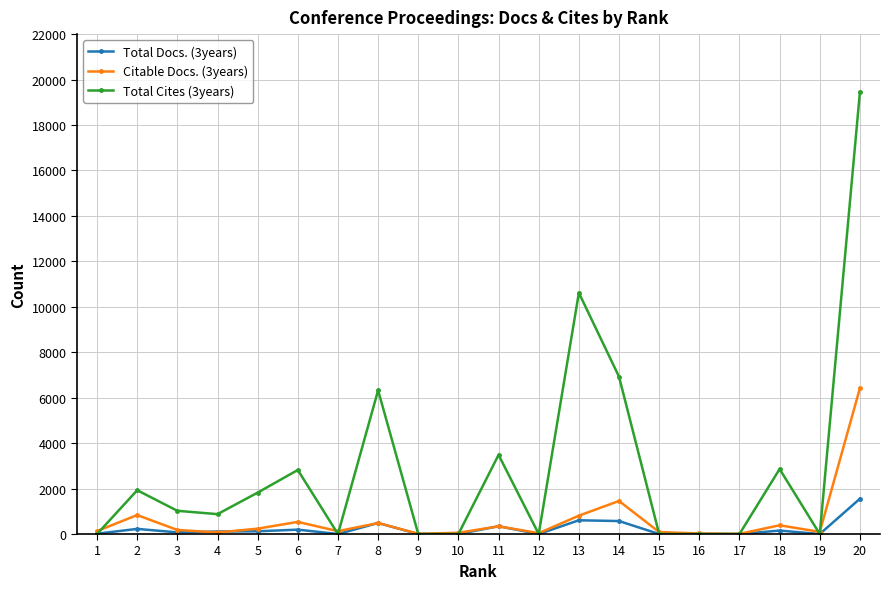

Is it true that Citable Docs. (3years) equals 569 at 14?

False